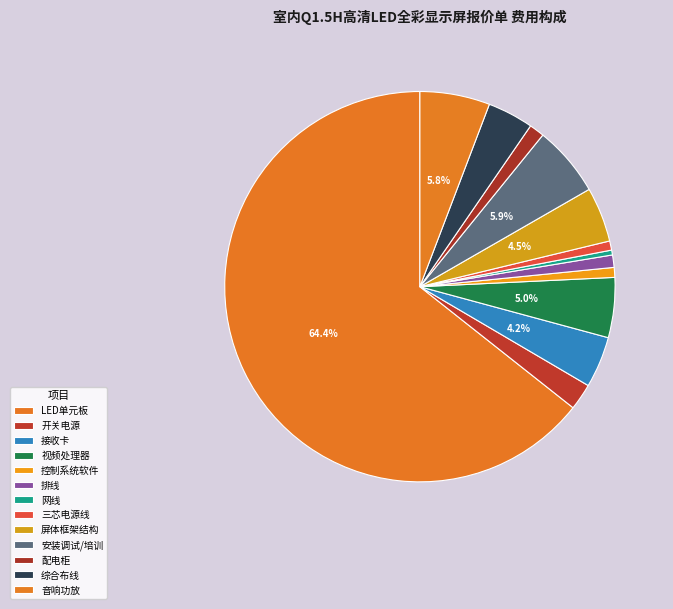

How many slices are in this pie chart?

13